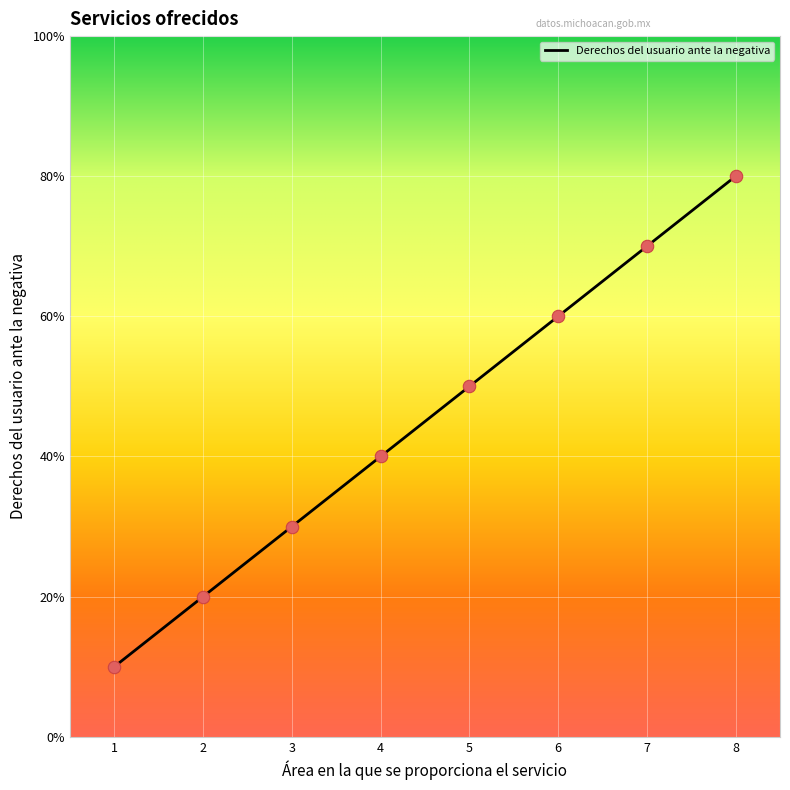

Does the chart have visible grid lines?

Yes